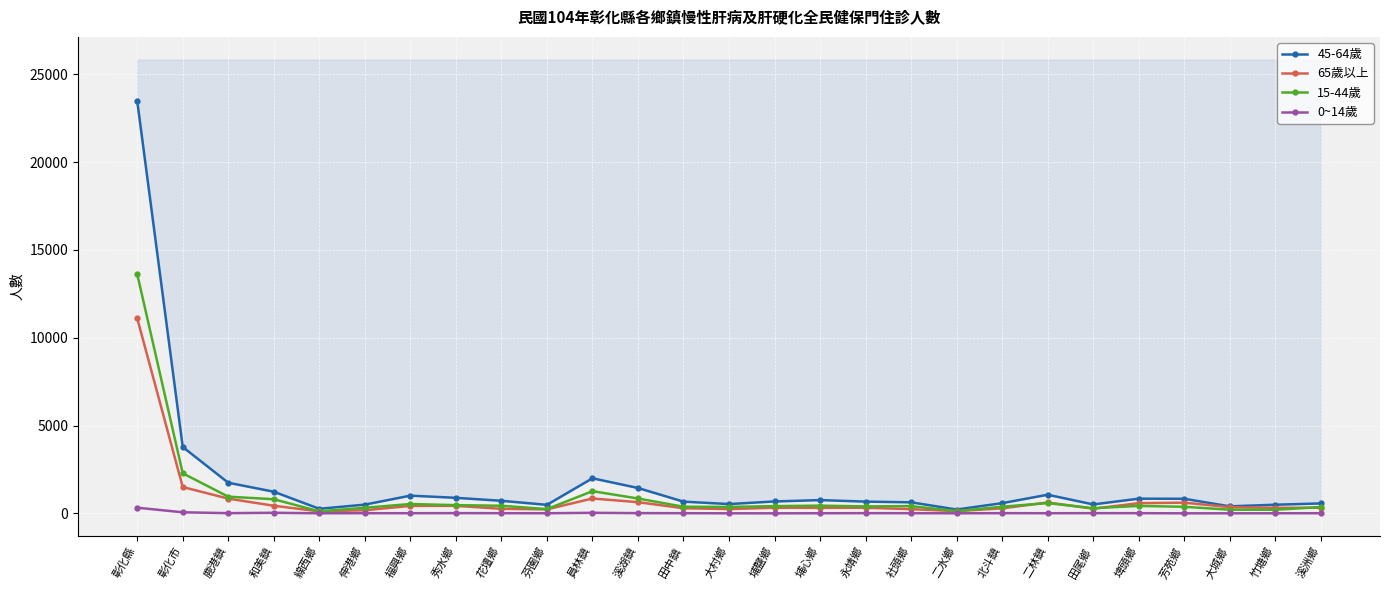

At which category does the chart reach its minimum across all series?

埔鹽鄉